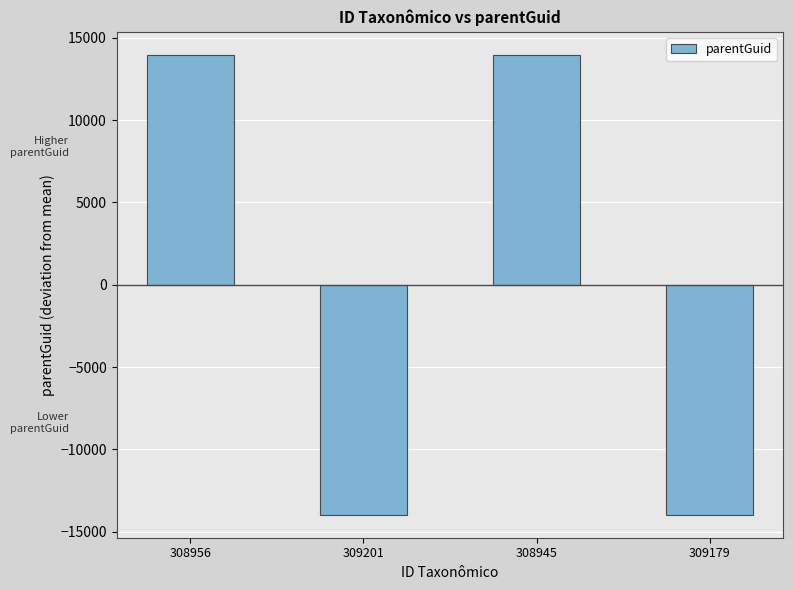

Count the values in the range -13967 to 13967.

4